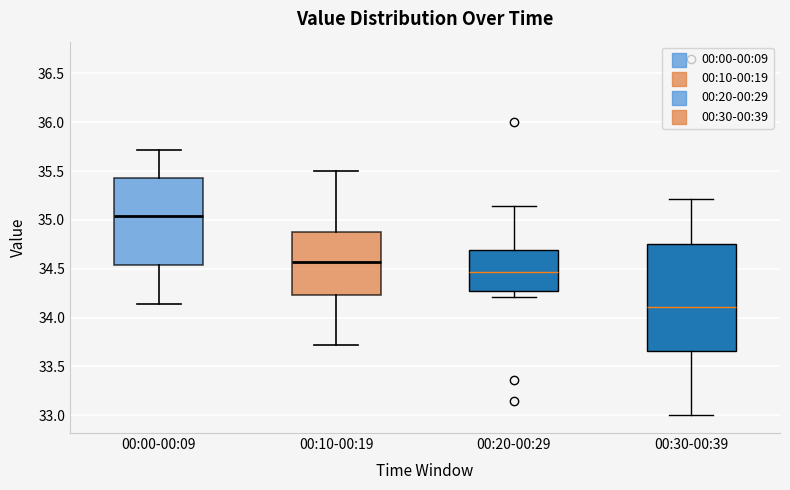

Which box's median line is the lowest?

00:30-00:39